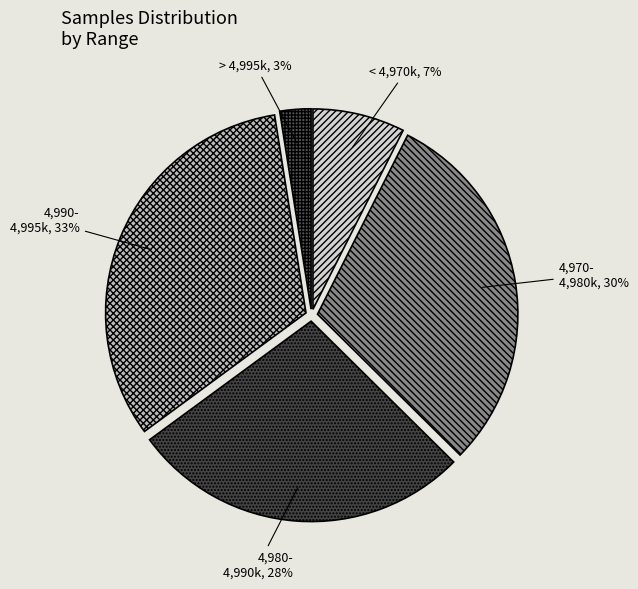

Is there any slice that represents more than half of the pie?

No